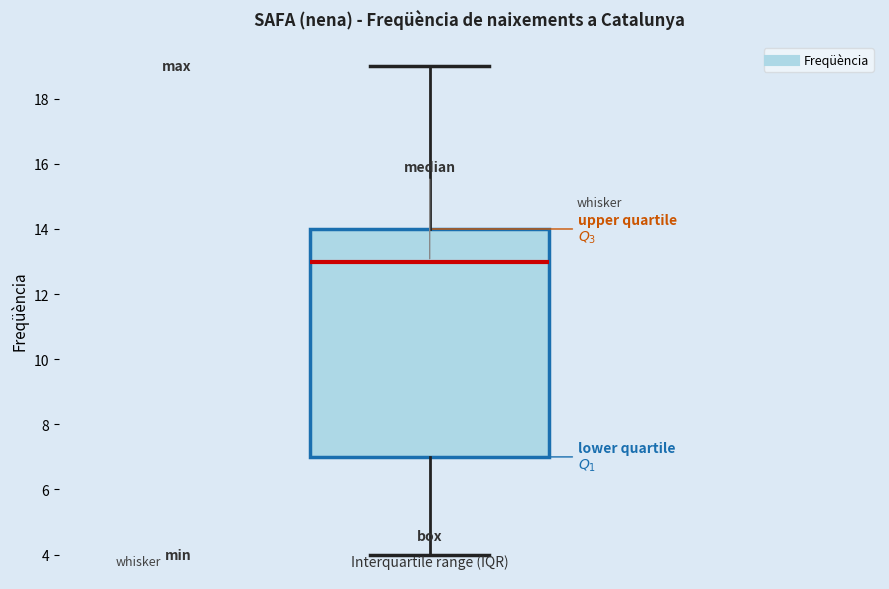

Where does the lower whisker of the box end on the y-axis? The values are not printed on the chart, so give them approximately, as read against the axis.

4